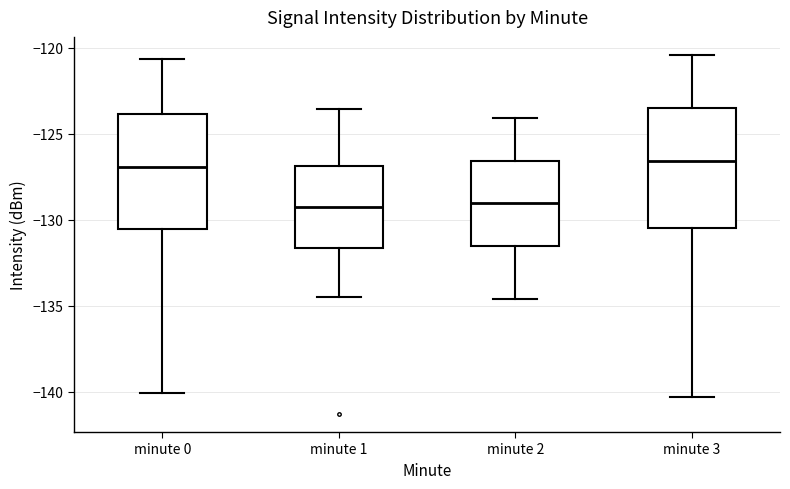

Reading left to right, read every box against the y-axis: the position of its median line, the range the box covers, and the ends of its whiskers. The values are not printed on the chart, so give them approximately, as read against the axis.

minute 0: median -127.0, box -130.5 to -124.0, whiskers -140.0 to -120.5
minute 1: median -129.5, box -131.5 to -127.0, whiskers -134.5 to -123.5
minute 2: median -129.0, box -131.5 to -126.5, whiskers -134.5 to -124.0
minute 3: median -126.5, box -130.5 to -123.5, whiskers -140.5 to -120.5